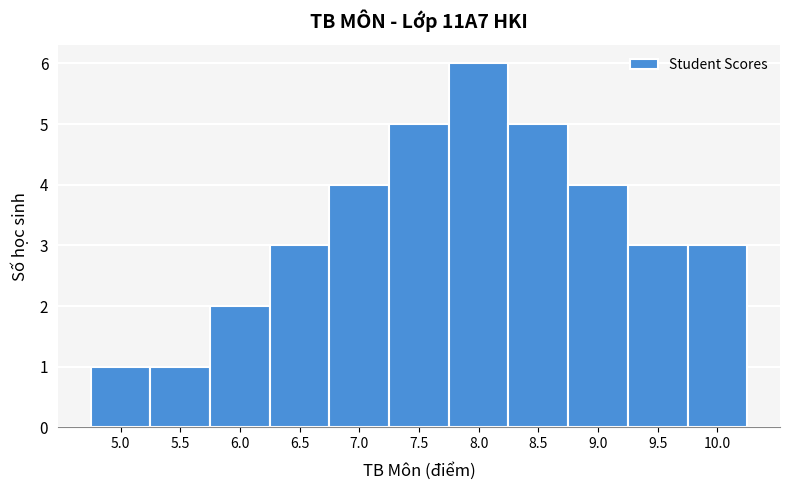

Over which range of the x-axis is the bar tallest?

7.75 to 8.25